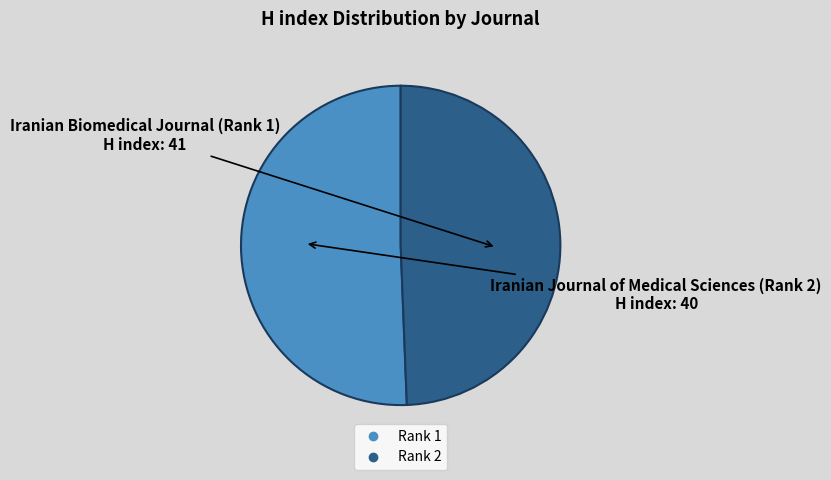

Is there a majority slice in this chart?

Yes